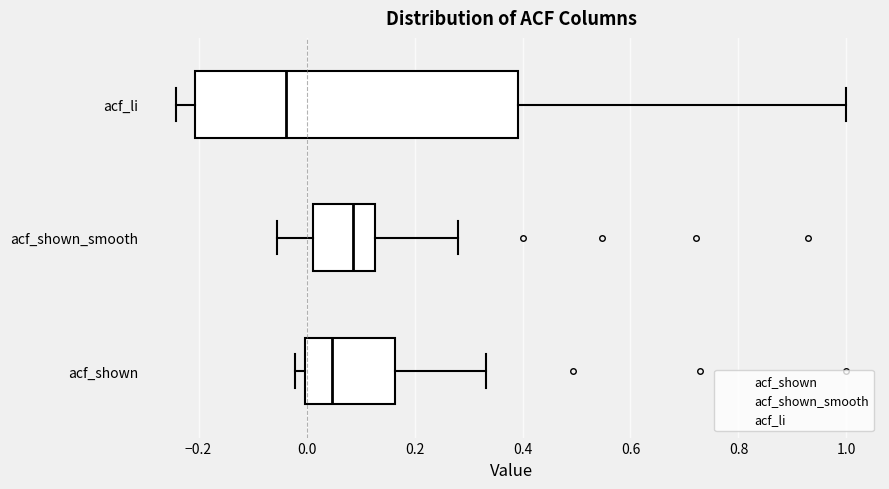

Reading bottom to top, transcribe this box plot: for each box, give where its median line is, the range the box spans, and where its two whiskers end, as read against the x-axis. The values are not printed on the chart, so give them approximately, as read against the axis.

acf_shown: median 0.04, box 0.00 to 0.16, whiskers -0.02 to 0.34
acf_shown_smooth: median 0.08, box 0.02 to 0.12, whiskers -0.06 to 0.28
acf_li: median -0.04, box -0.20 to 0.40, whiskers -0.24 to 1.00